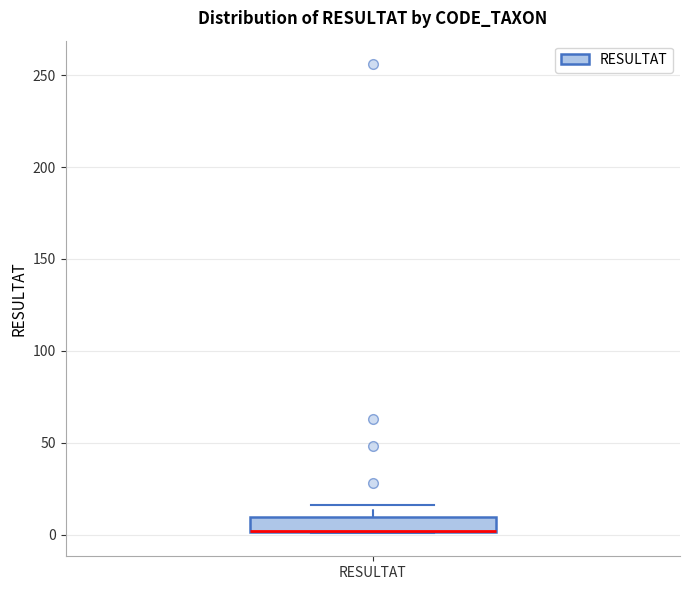

Transcribe this box plot: give where the median line is, the range the box spans, and where the two whiskers end, as read against the y-axis. The values are not printed on the chart, so give them approximately, as read against the axis.

median 0 (drawn on the box's lower edge), box 0 to 10, whiskers 0 to 15